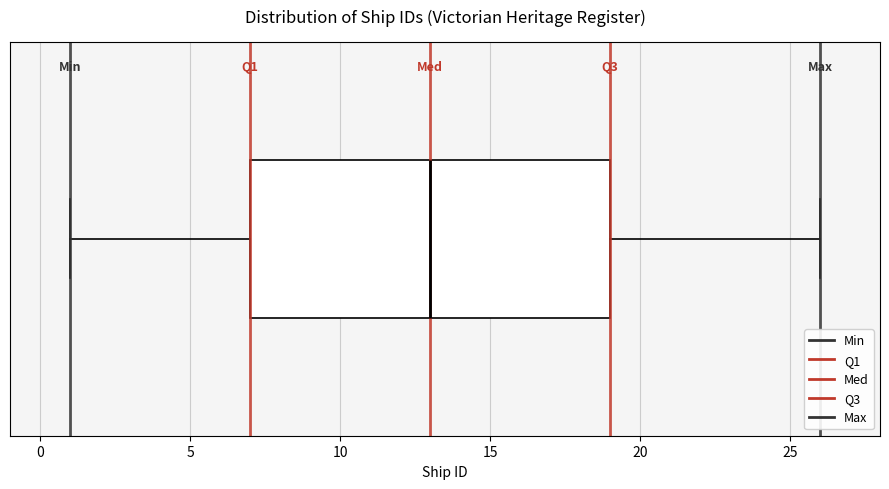

Read this box plot against the x-axis: the position of the median line, the range covered by the box, and the ends of both whiskers. The values are not printed on the chart, so give them approximately, as read against the axis.

median 13, box 7 to 19, whiskers 1 to 26